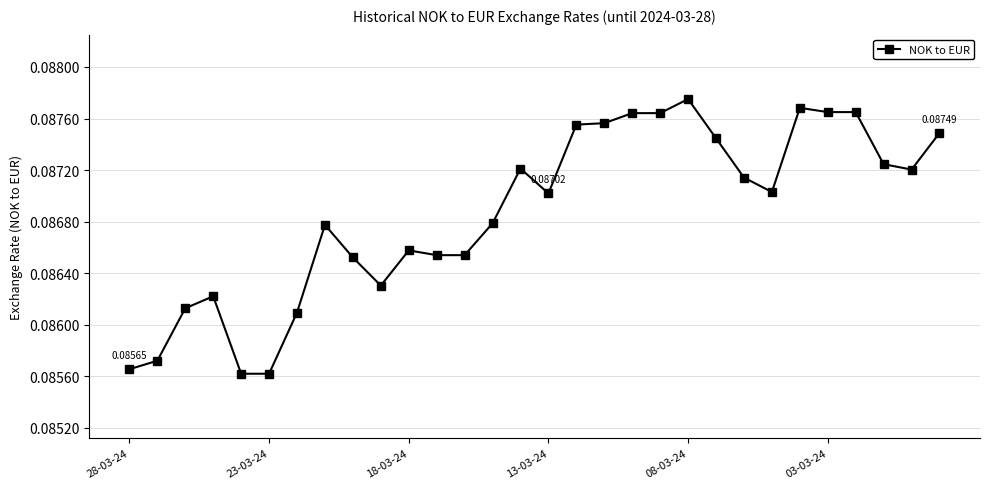

True or false: there are more than 0 points higher than both neighbors.

True